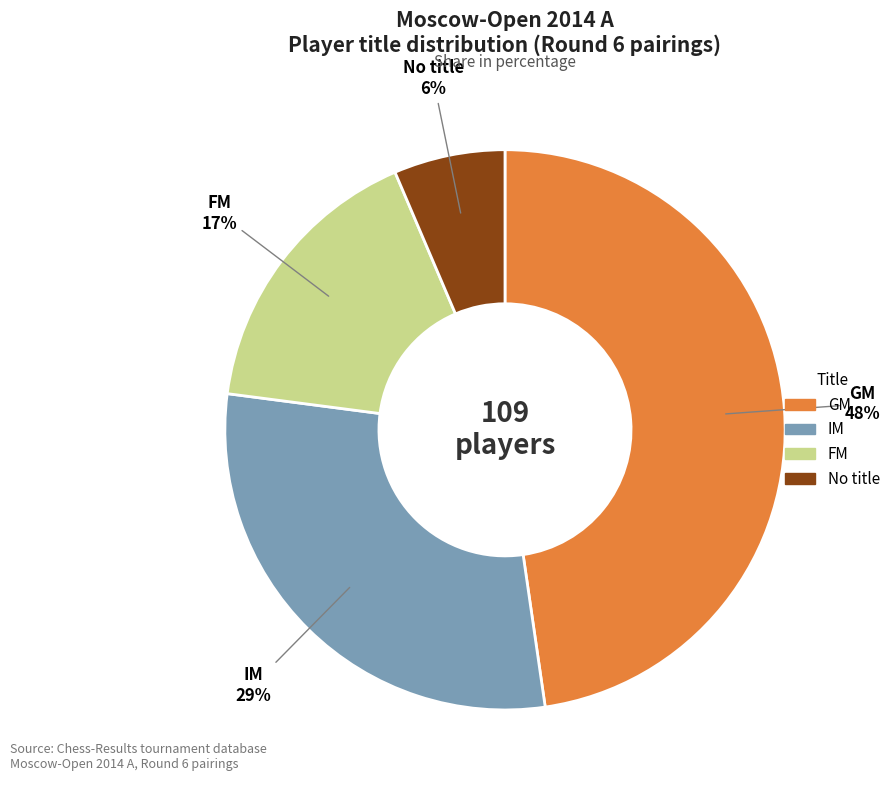

Does any single category account for the majority?

No